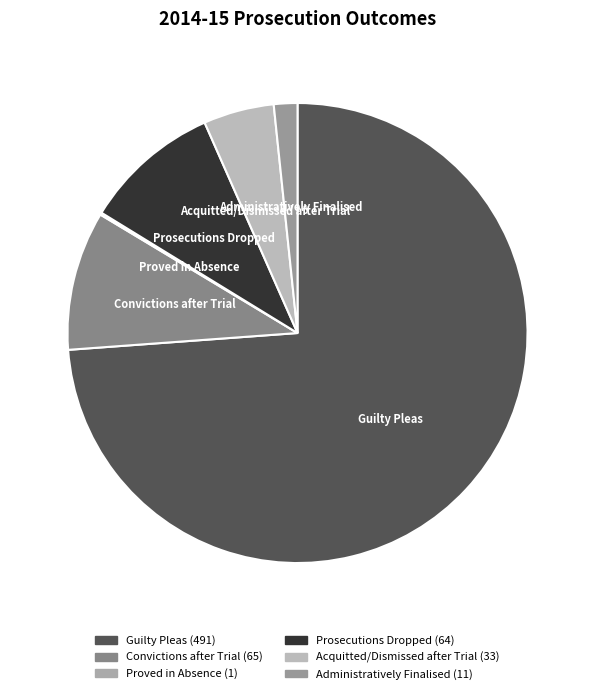

Which slice is the largest?

Guilty Pleas